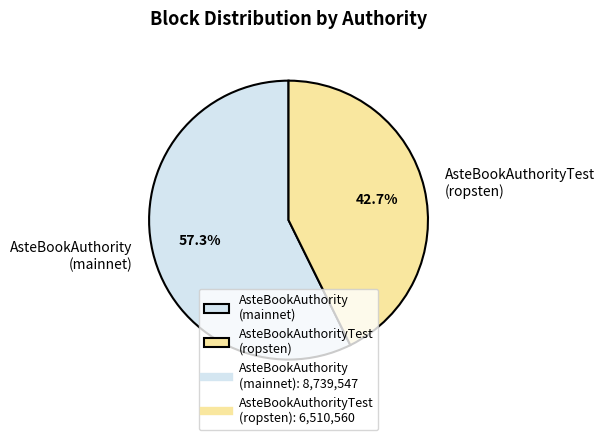

How many segments does this pie chart have?

2